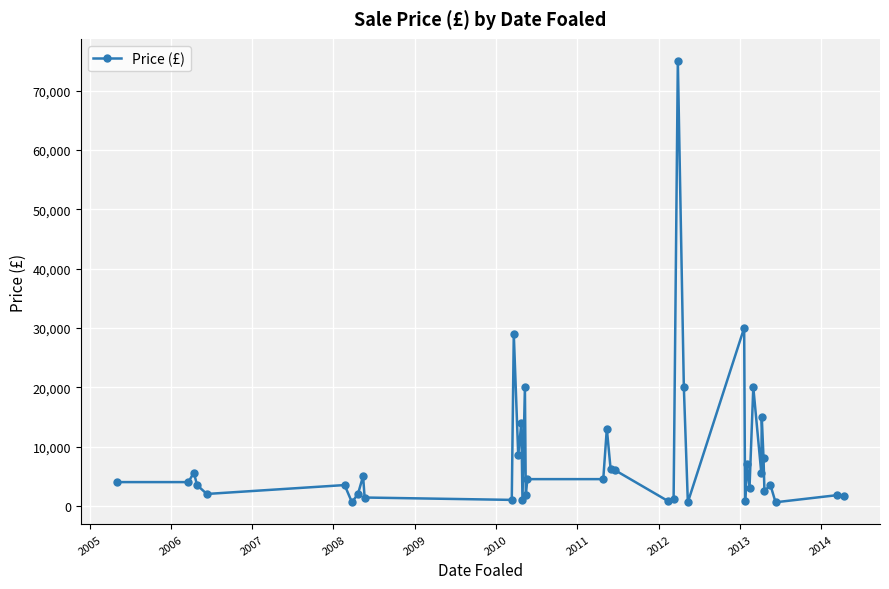

True or false: there are more than 1 points higher than both neighbors.

True